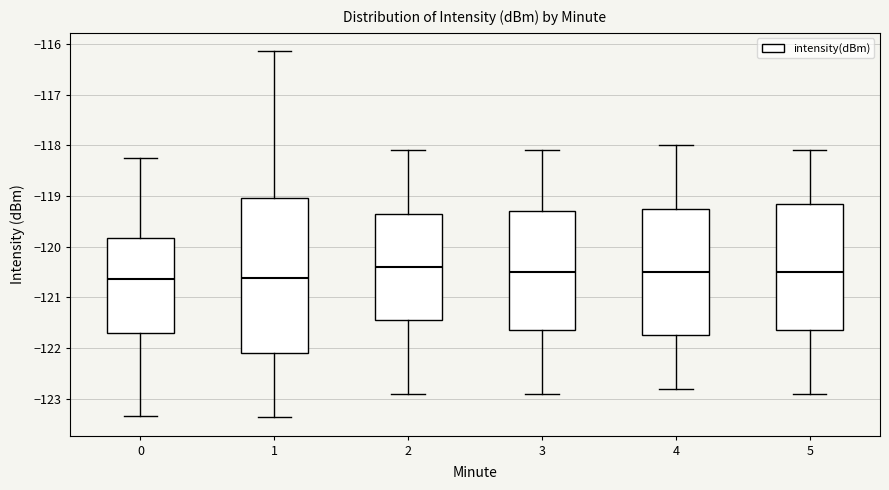

Where is the upper edge of the box at x = 5 on the y-axis? The values are not printed on the chart, so give them approximately, as read against the axis.

-119.1